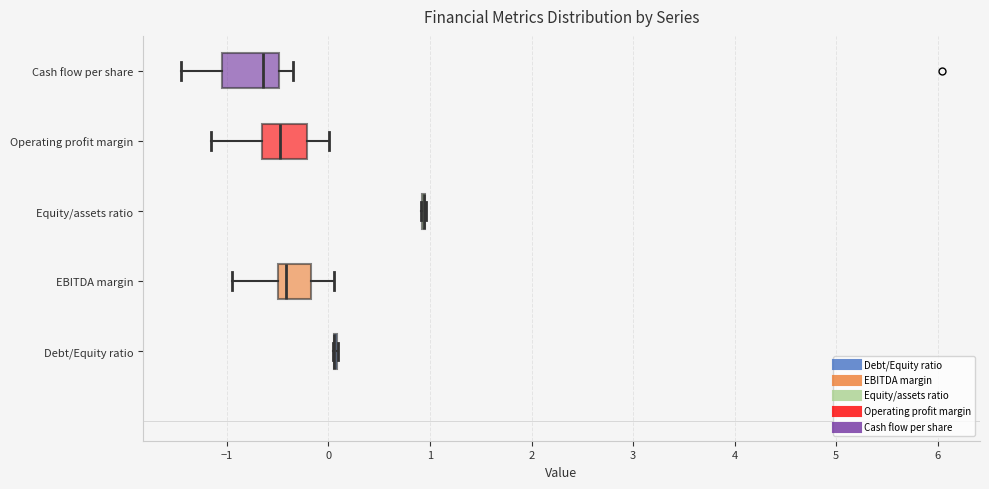

Reading bottom to top, read every box against the x-axis: the position of its median line, the range the box covers, and the ends of its whiskers. The values are not printed on the chart, so give them approximately, as read against the axis.

Debt/Equity ratio: box collapsed to a line at 0.1, whiskers 0.0 to 0.1
EBITDA margin: median -0.4, box -0.5 to -0.2, whiskers -0.9 to 0.1
Equity/assets ratio: box collapsed to a line at 0.9, whiskers 0.9 to 1.0
Operating profit margin: median -0.5, box -0.7 to -0.2, whiskers -1.2 to 0.0
Cash flow per share: median -0.6, box -1.0 to -0.5, whiskers -1.5 to -0.3